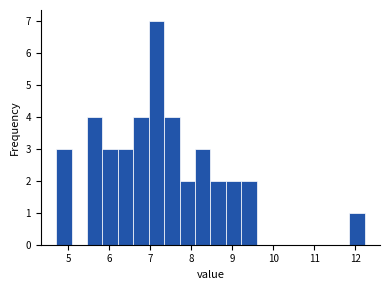

Read against the x-axis, roughly where is the centre of the tallest bar?

7.1